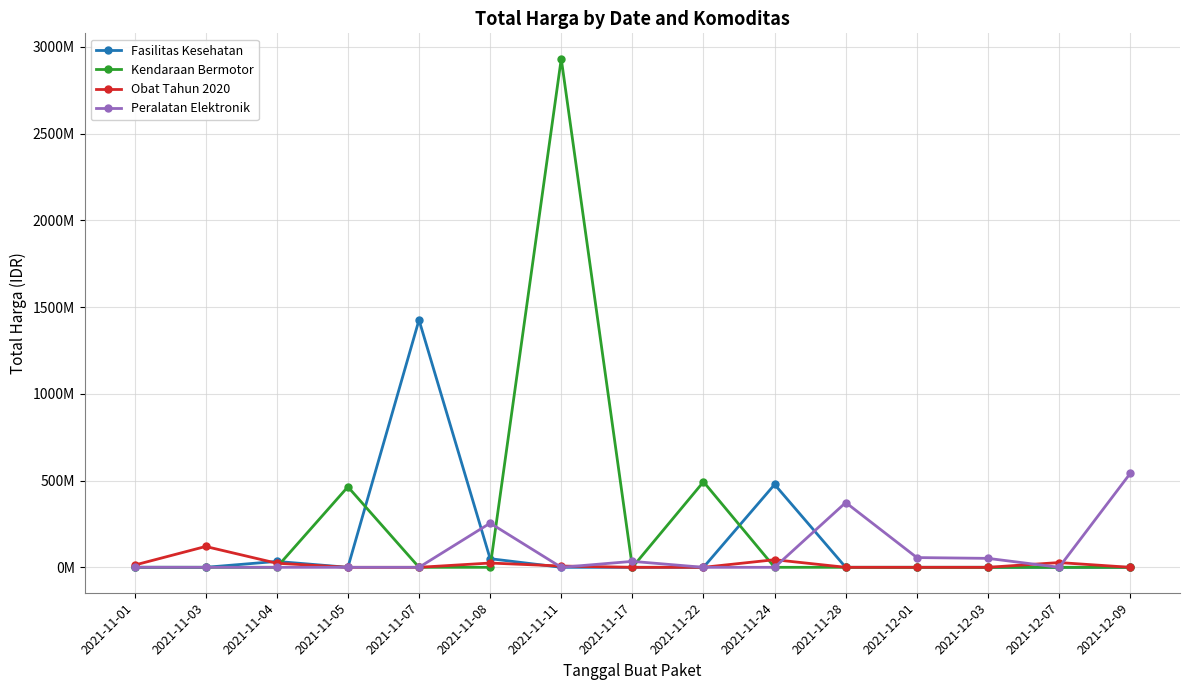

What are all the series names shown in the legend?

Fasilitas Kesehatan, Kendaraan Bermotor, Obat Tahun 2020, Peralatan Elektronik